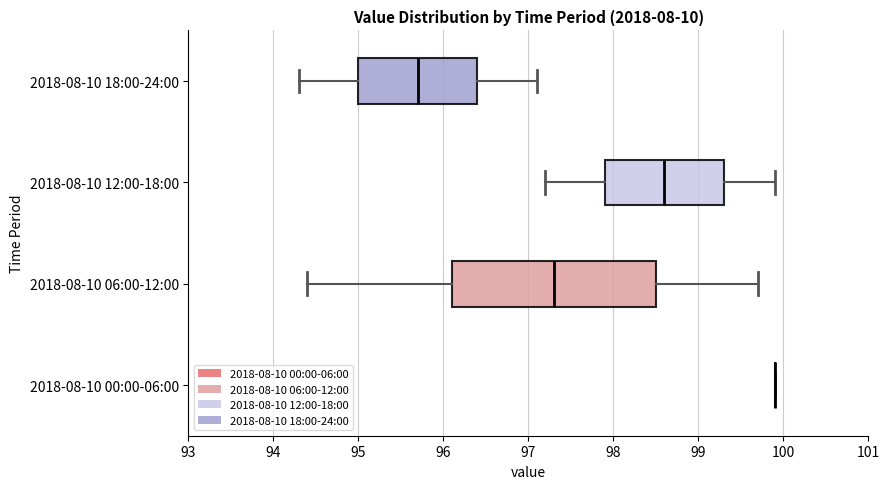

Reading bottom to top, read every box against the x-axis: the position of its median line, the range the box covers, and the ends of its whiskers. The values are not printed on the chart, so give them approximately, as read against the axis.

2018-08-10 00:00-06:00: box collapsed to a line at 99.9, whiskers 99.9 to 99.9
2018-08-10 06:00-12:00: median 97.3, box 96.1 to 98.5, whiskers 94.4 to 99.7
2018-08-10 12:00-18:00: median 98.6, box 97.9 to 99.3, whiskers 97.2 to 99.9
2018-08-10 18:00-24:00: median 95.7, box 95.0 to 96.4, whiskers 94.3 to 97.1